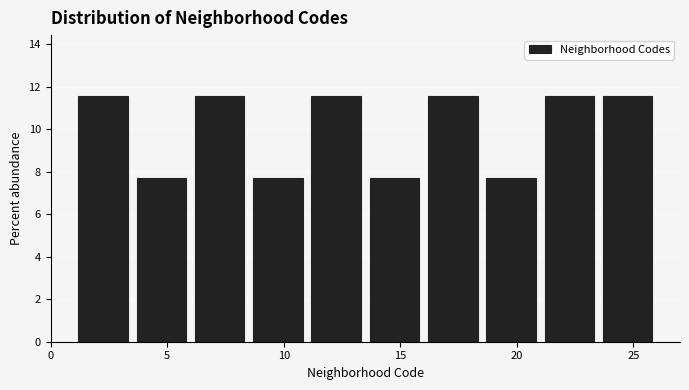

Reading left to right, transcribe this chart: for each bar, give the range it covers on the x-axis and its height. The values are not printed on the chart, so give them approximately, as read against the axis.

1.0 to 3.5: 11.6
3.5 to 6.0: 7.6
6.0 to 8.5: 11.6
8.5 to 11.0: 7.6
11.0 to 13.5: 11.6
13.5 to 16.0: 7.6
16.0 to 18.5: 11.6
18.5 to 21.0: 7.6
21.0 to 23.5: 11.6
23.5 to 26.0: 11.6